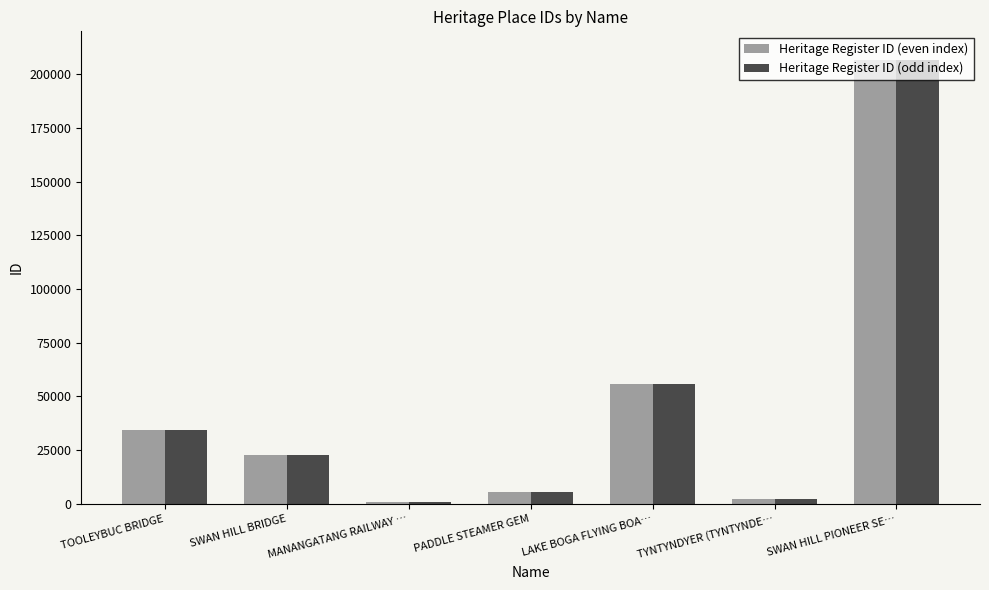

Read the Heritage Register ID (even index) value at SWAN HILL PIONEER SE…, to the nearest 100.

206800